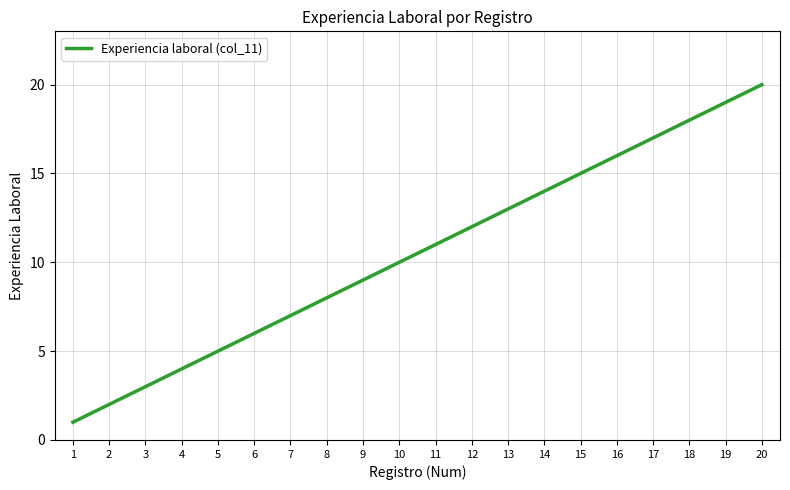

Is it true that the value at 18 is 4?

False